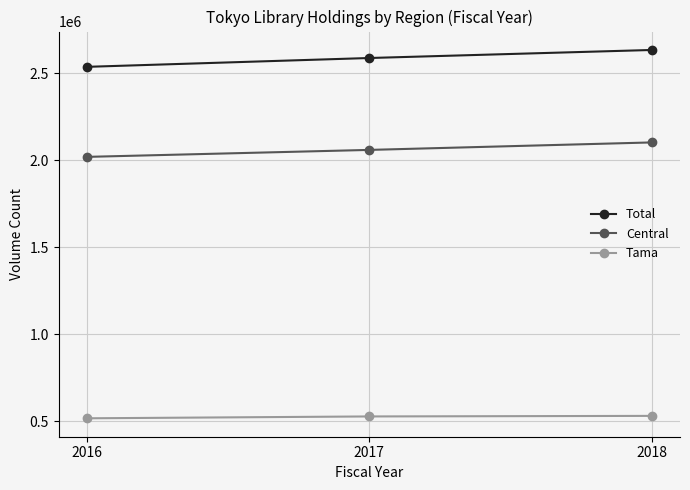

What is the total value across all series at 2018?

5267802